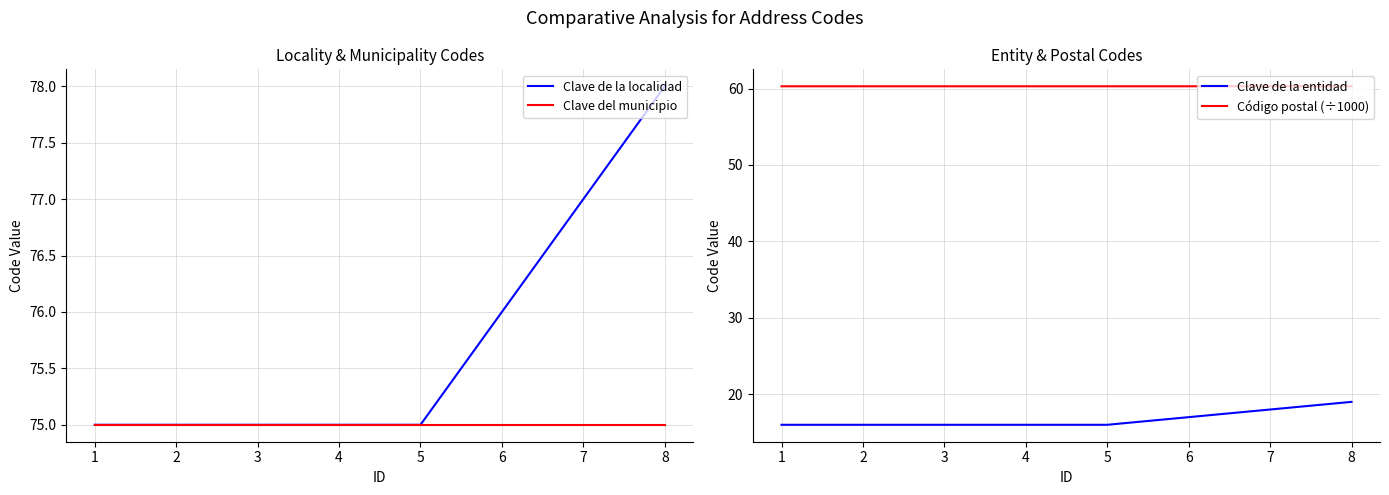

Is it true that Clave del municipio equals 26 at 5?

False